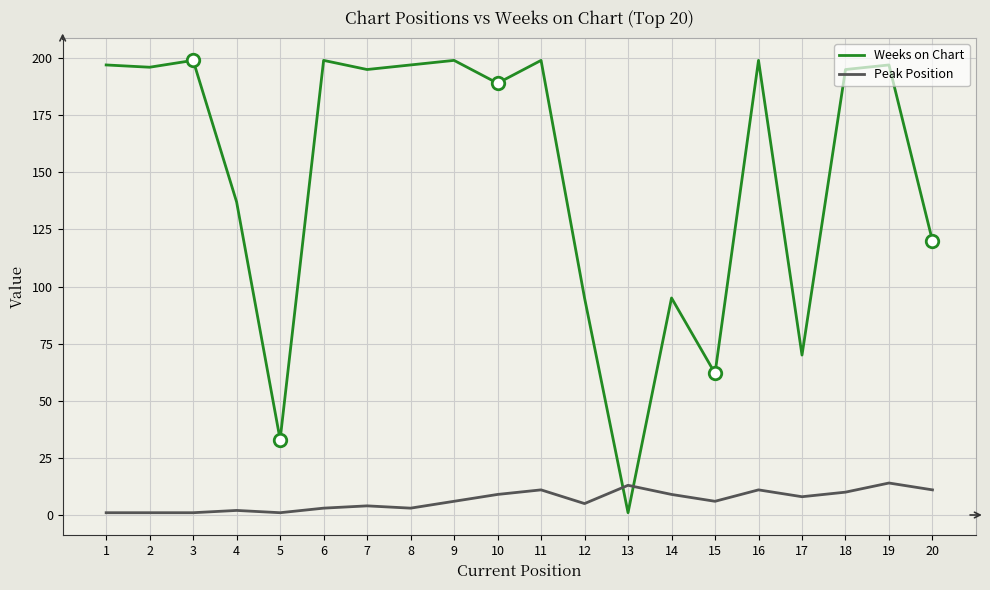

Reading right to left, what are all the values shown in this chart?

Weeks on Chart: 120	197	195	70	199	62	95	1	95	199	189	199	197	195	199	33	137	199	196	197
Peak Position: 11	14	10	8	11	6	9	13	5	11	9	6	3	4	3	1	2	1	1	1